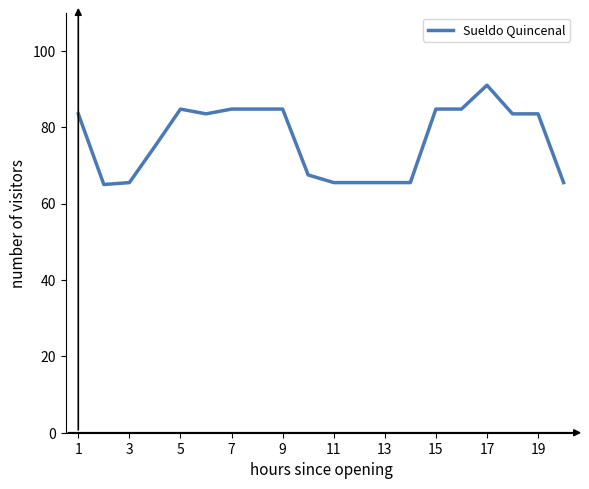

What is the smallest value displayed?

65.0